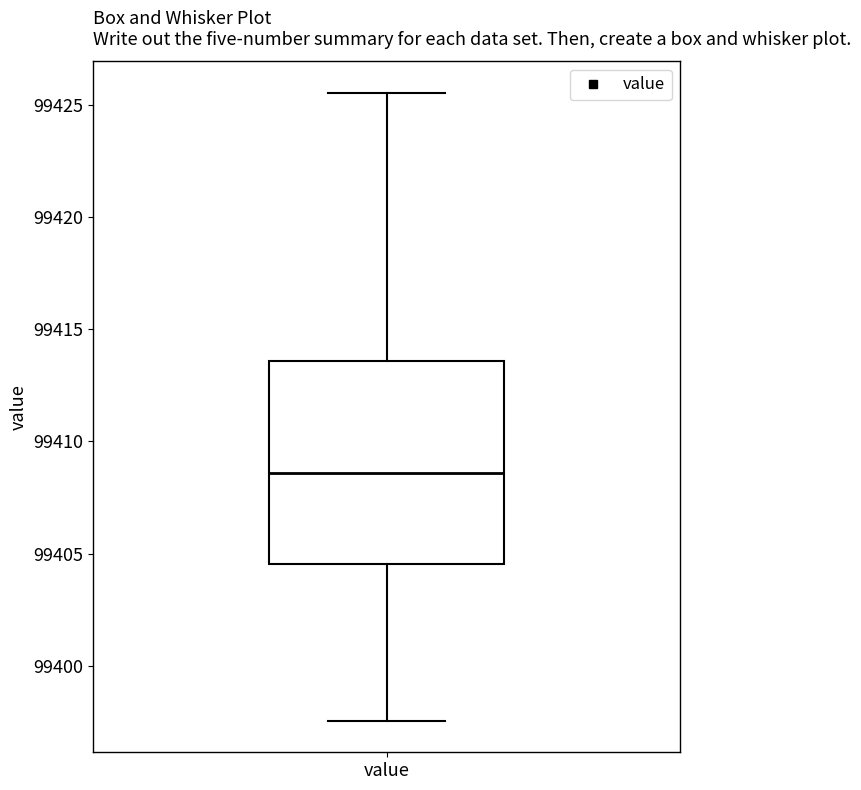

Transcribe this box plot: give where the median line is, the range the box spans, and where the two whiskers end, as read against the y-axis. The values are not printed on the chart, so give them approximately, as read against the axis.

median 99408.5, box 99404.5 to 99413.5, whiskers 99397.5 to 99425.5